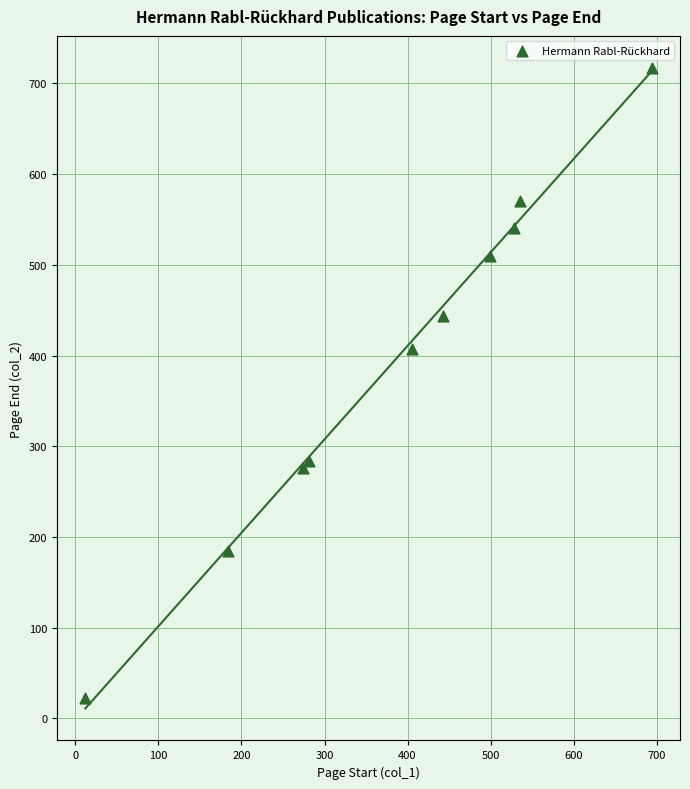

What is the average X value?

386